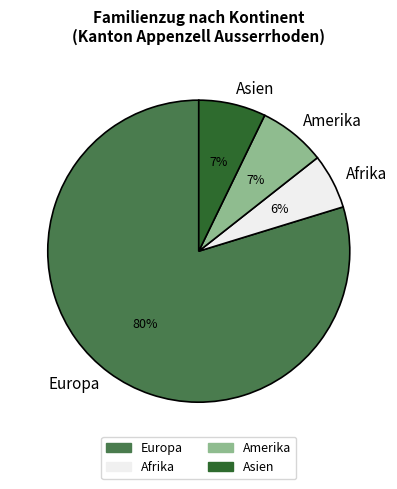

Combined, do Asien and Amerika account for over 50%?

No